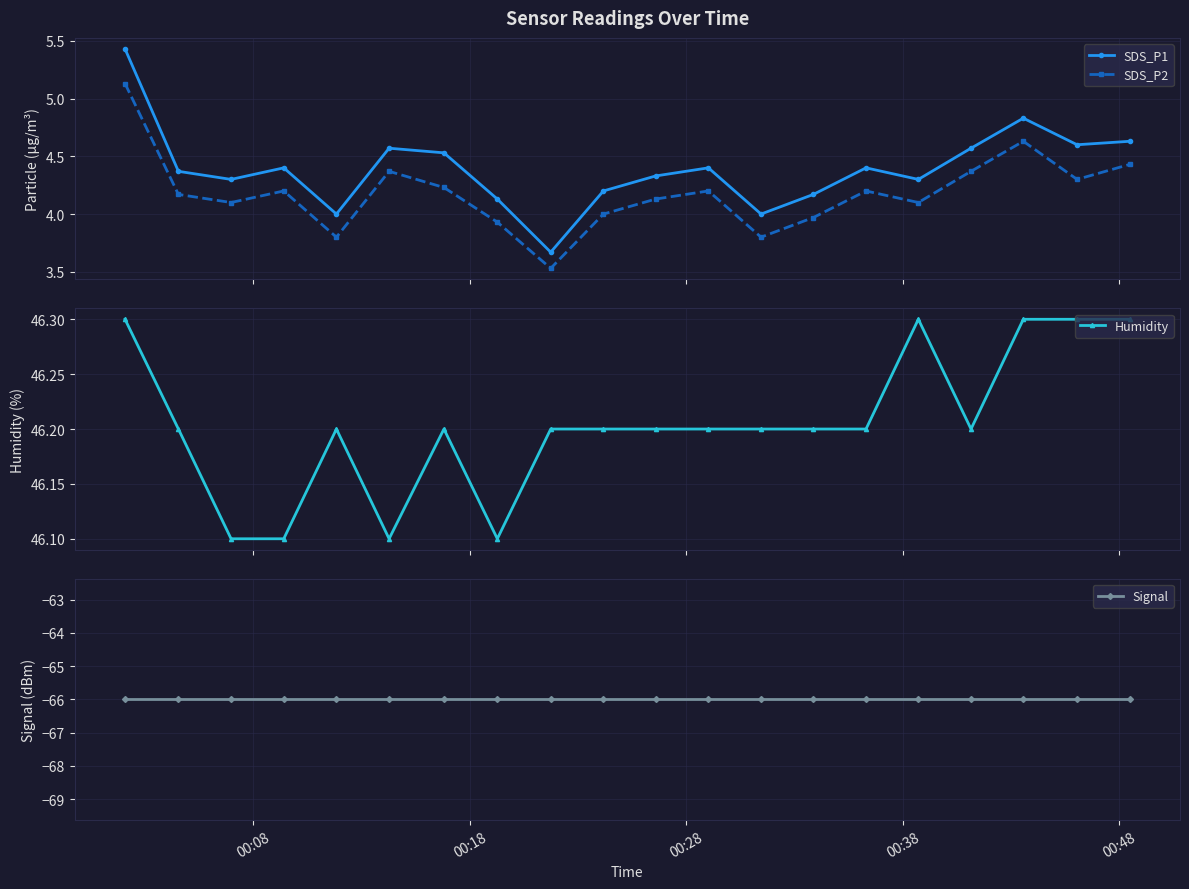

True or false: Humidity has more than 0 points higher than both neighbors.

True